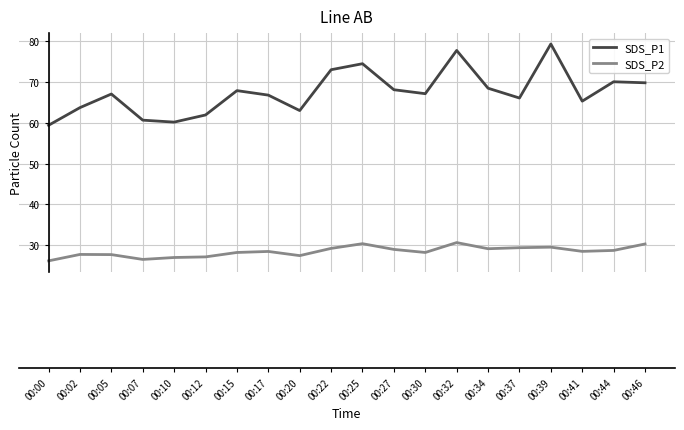

Which series has the largest total across all categories?

SDS_P1